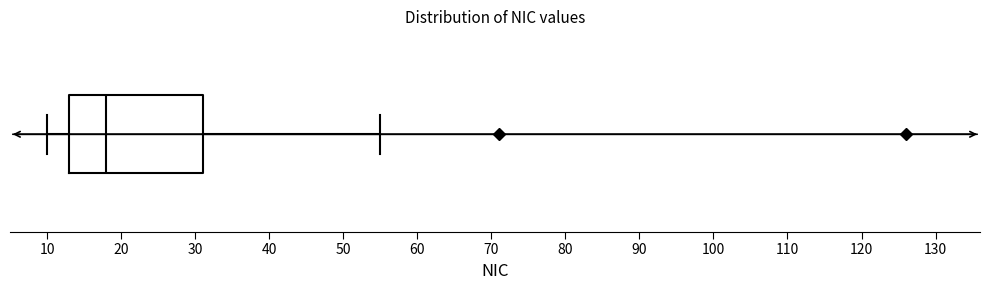

Transcribe this box plot: give where the median line is, the range the box spans, and where the two whiskers end, as read against the x-axis. The values are not printed on the chart, so give them approximately, as read against the axis.

median 18, box 13 to 31, whiskers 10 to 55